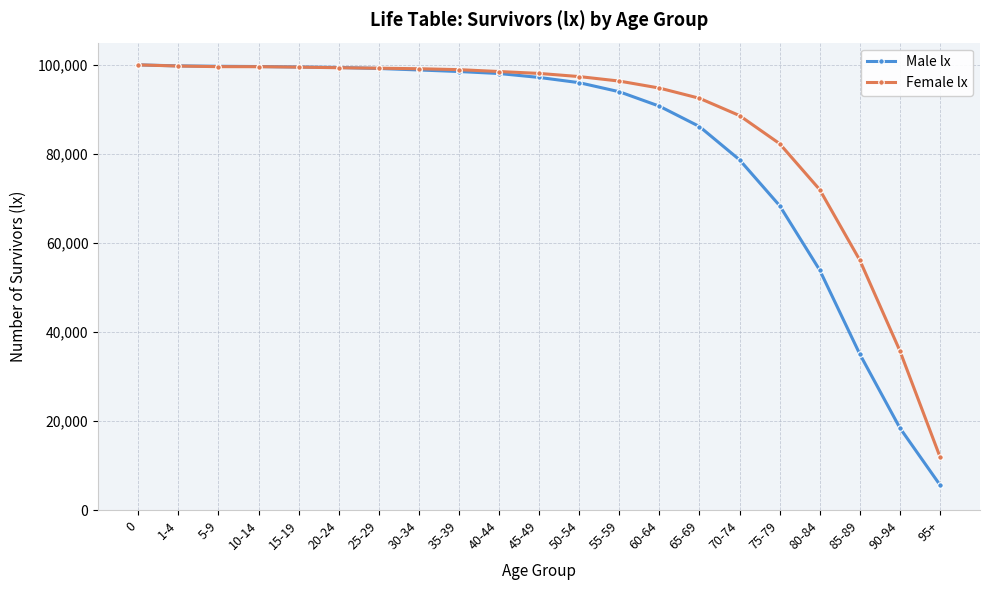

What is the difference between the second highest and second lowest values in the Female lx series?

63939